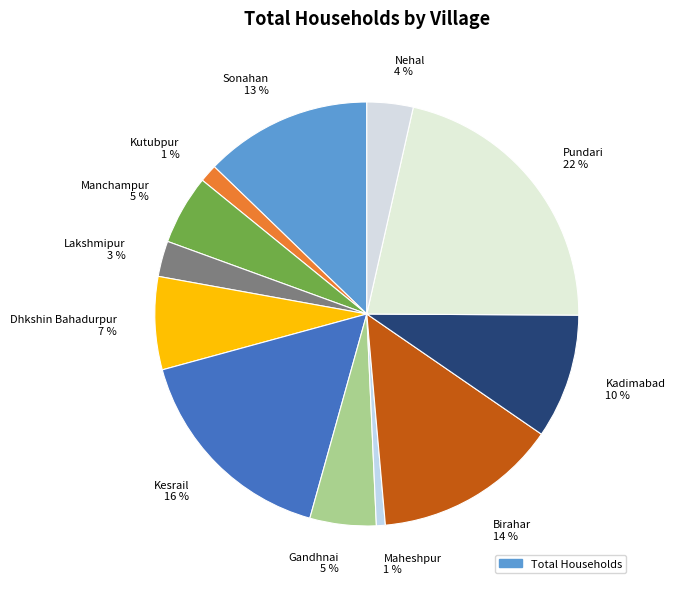

What percentage is the Birahar slice, to the nearest percent?

14%